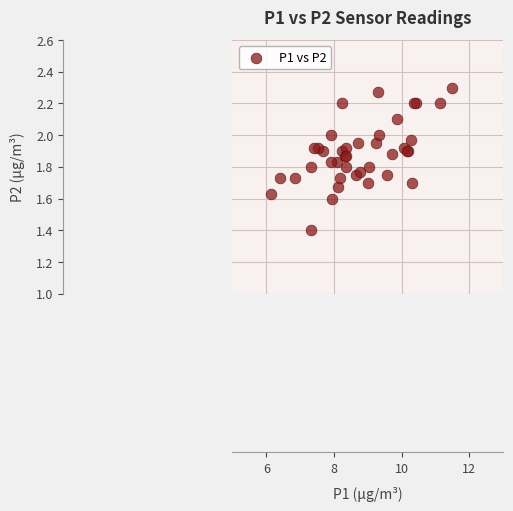

What Y value in the scatter plot is closest to 1?

1.4